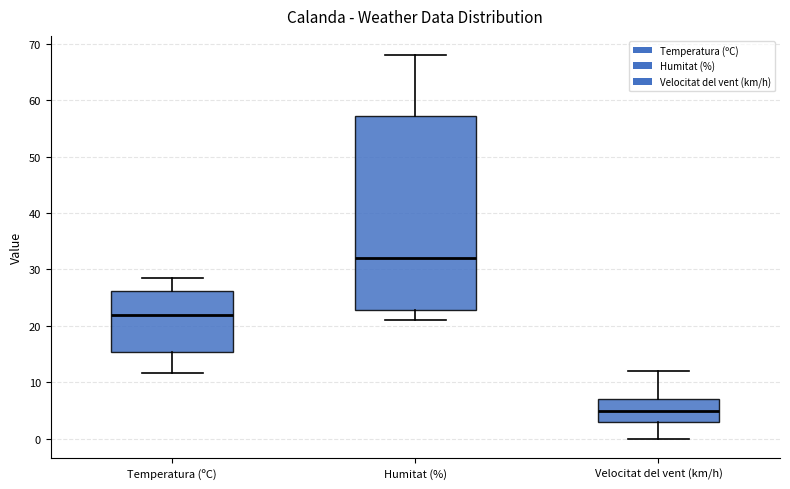

Comparing the boxes themselves (not the whiskers), which one is the tallest?

Humitat (%)